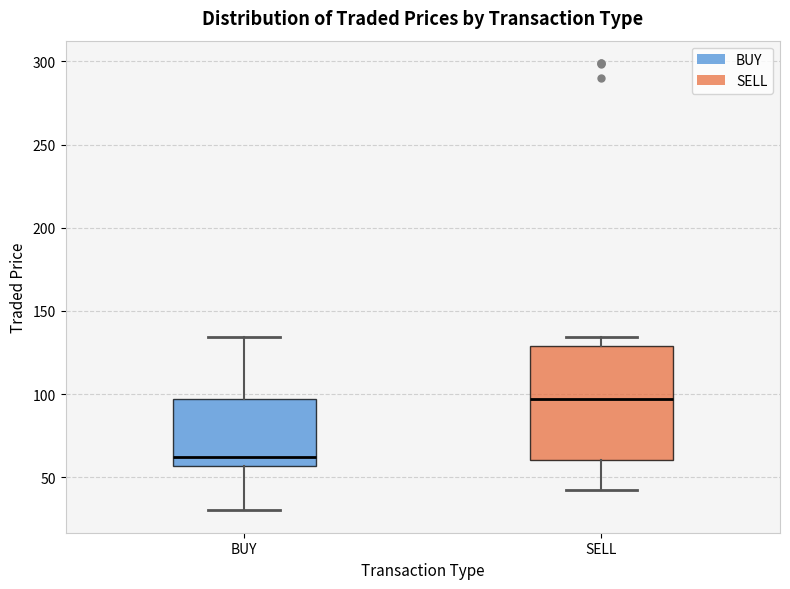

Comparing the boxes themselves (not the whiskers), which one is the tallest?

SELL